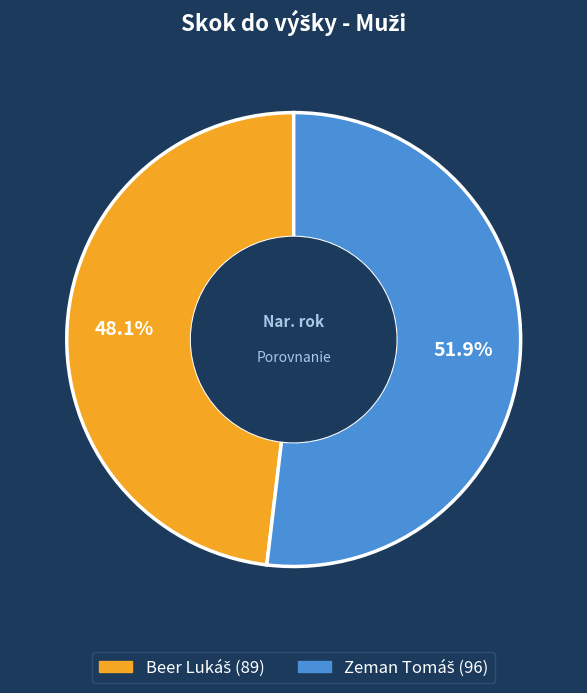

How many segments does this pie chart have?

2